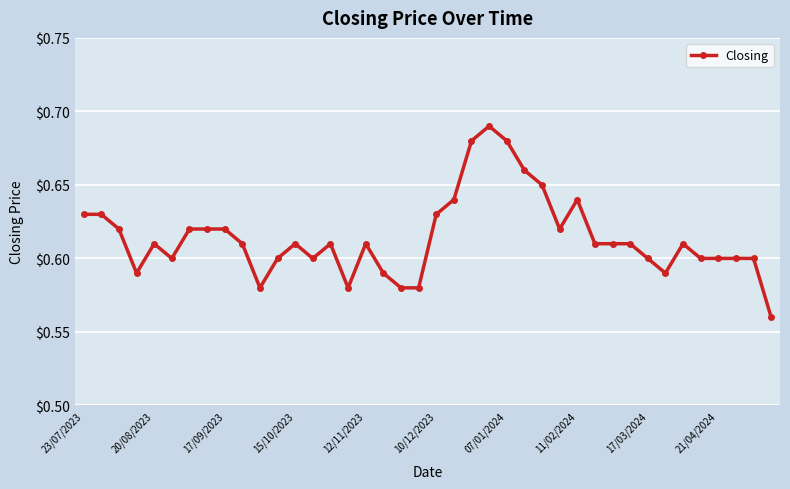

What is the sum of all values?

24.6